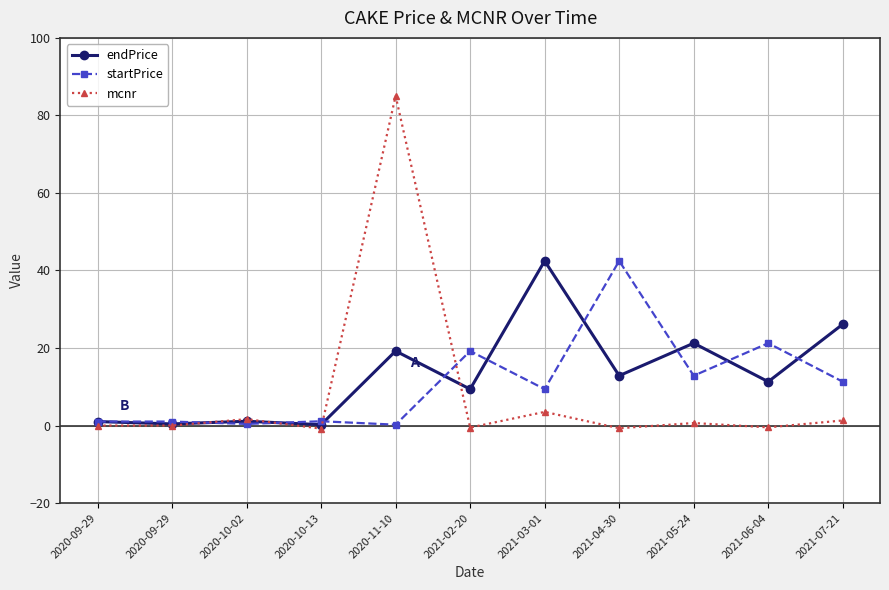

Which series ends up on top after the final intersection of startPrice and endPrice?

endPrice